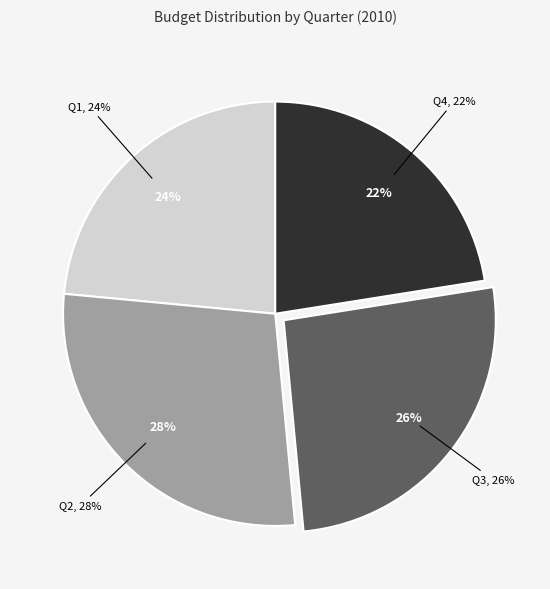

Is Q3 the majority of the pie?

No